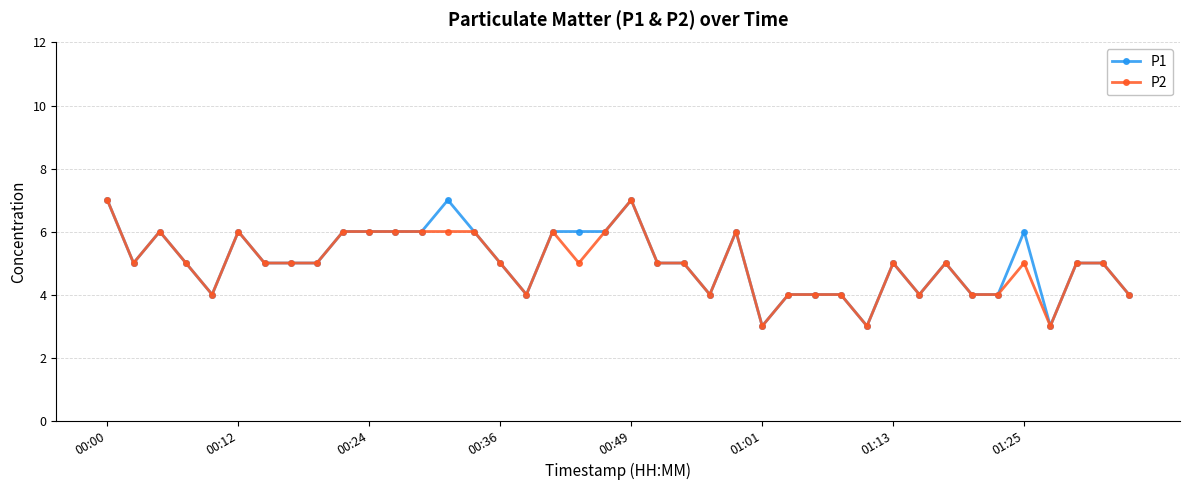

What is the highest value of the P2 series?

7